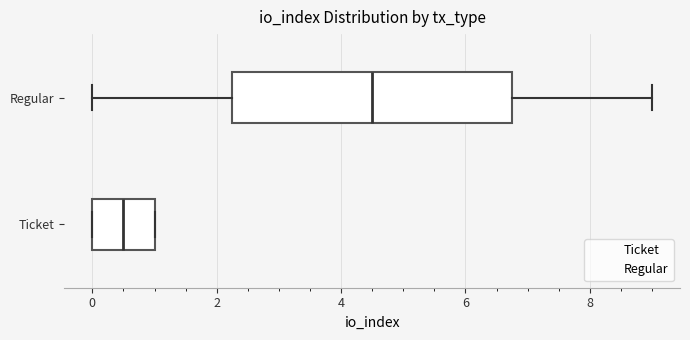

Which box's median line is the furthest to the right?

Regular